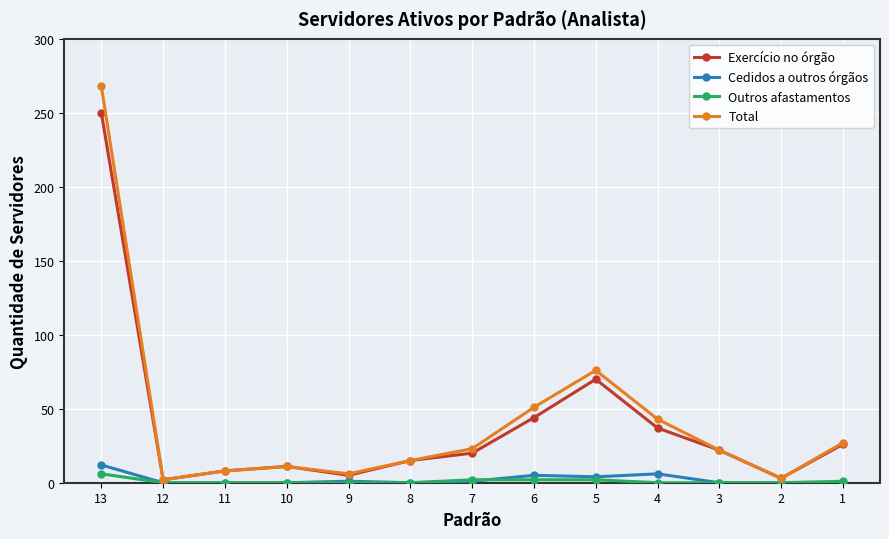

True or false: Exercício no órgão has a value of 2 at 12.

True